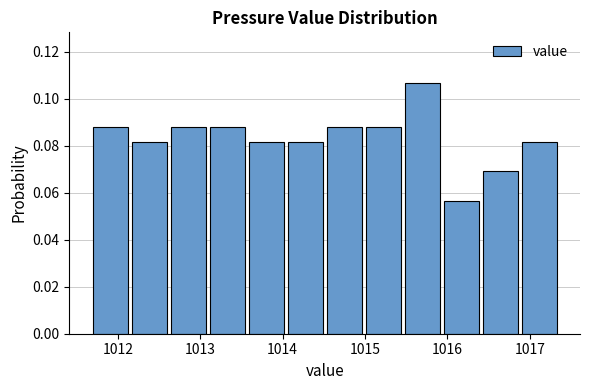

Reading left to right, list every bar in this chart as the range it spans on the x-axis followed by its height. Neither the bar edges nor the heights are printed on the chart, so give them approximately, as read against the axes.

1011.7 to 1012.1: 0.088
1012.1 to 1012.6: 0.082
1012.6 to 1013.1: 0.088
1013.1 to 1013.6: 0.088
1013.6 to 1014.0: 0.082
1014.0 to 1014.5: 0.082
1014.5 to 1015.0: 0.088
1015.0 to 1015.5: 0.088
1015.5 to 1015.9: 0.106
1015.9 to 1016.4: 0.056
1016.4 to 1016.9: 0.070
1016.9 to 1017.4: 0.082